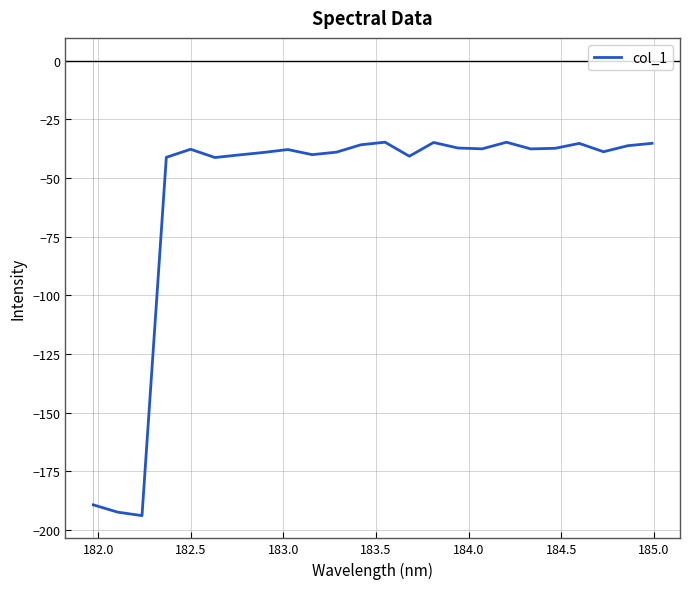

What is the average value?

-57.0